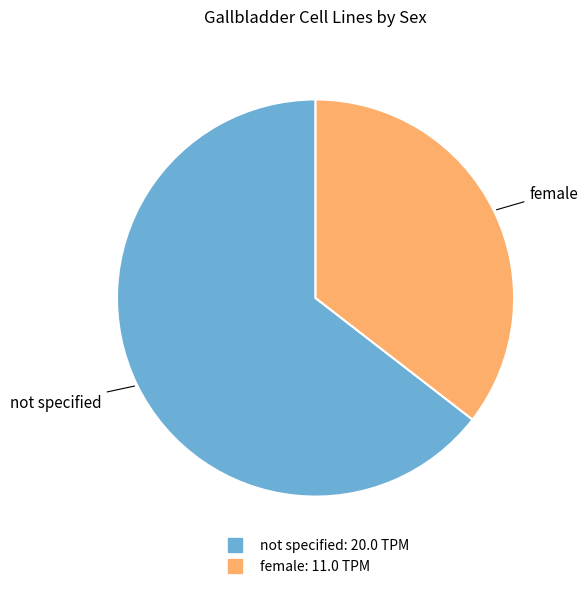

Which category has the smallest portion of the pie?

female